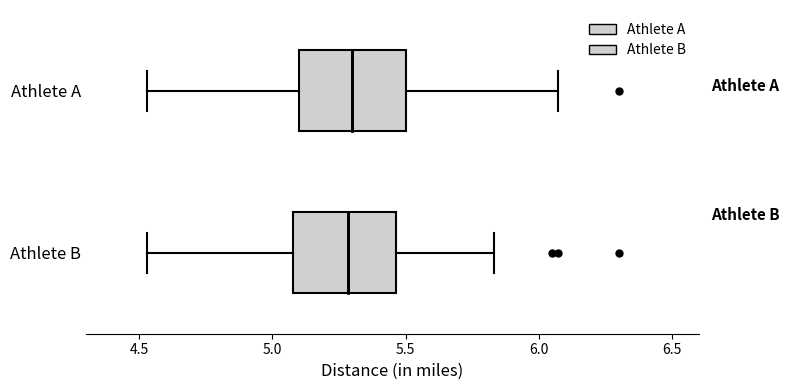

Reading bottom to top, transcribe this box plot: for each box, give where its median line is, the range the box spans, and where its two whiskers end, as read against the x-axis. The values are not printed on the chart, so give them approximately, as read against the axis.

Athlete B: median 5.30, box 5.10 to 5.45, whiskers 4.55 to 5.85
Athlete A: median 5.30, box 5.10 to 5.50, whiskers 4.55 to 6.05